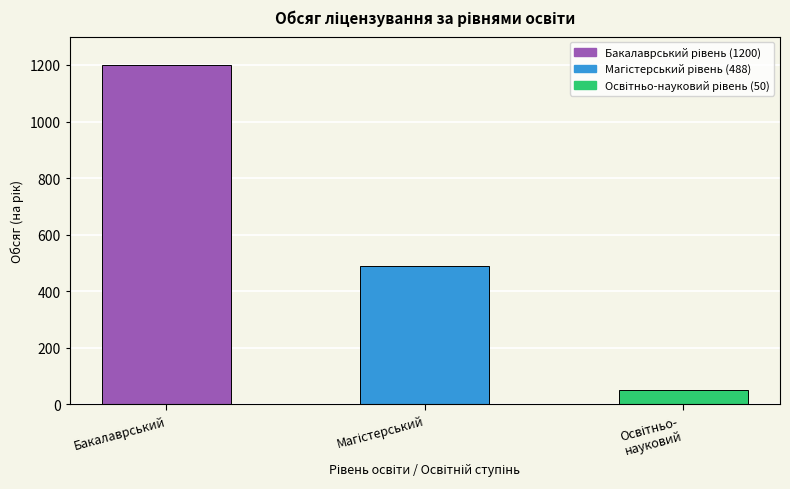

What is the greatest value displayed?

1200